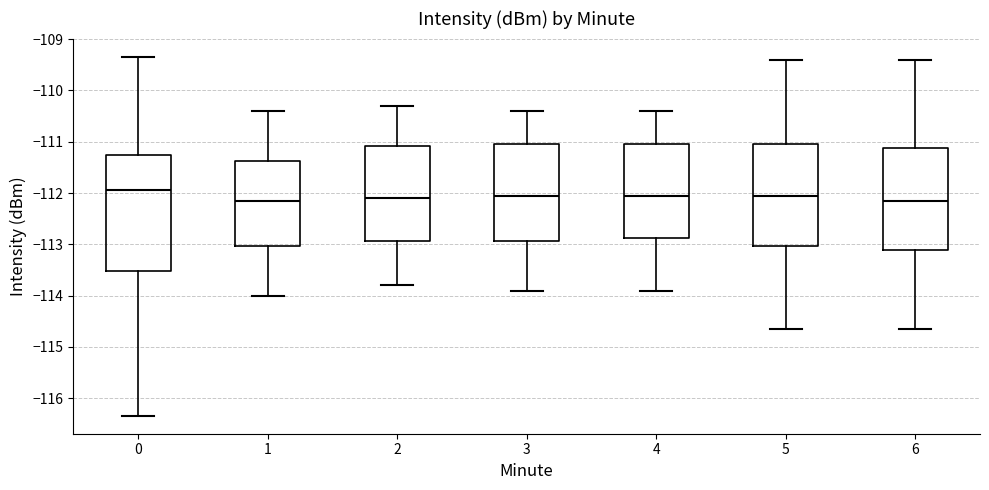

Reading left to right, read every box against the y-axis: the position of its median line, the range the box covers, and the ends of its whiskers. The values are not printed on the chart, so give them approximately, as read against the axis.

0: median -111.9, box -113.5 to -111.3, whiskers -116.3 to -109.3
1: median -112.1, box -113.0 to -111.4, whiskers -114.0 to -110.4
2: median -112.1, box -112.9 to -111.1, whiskers -113.8 to -110.3
3: median -112.0, box -112.9 to -111.0, whiskers -113.9 to -110.4
4: median -112.0, box -112.9 to -111.0, whiskers -113.9 to -110.4
5: median -112.1, box -113.0 to -111.0, whiskers -114.6 to -109.4
6: median -112.1, box -113.1 to -111.1, whiskers -114.6 to -109.4